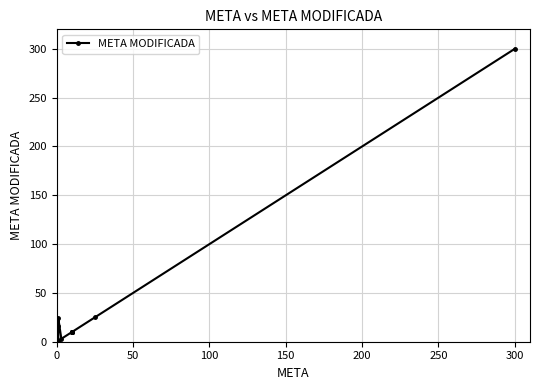

True or false: the data shows 1 at 21.

False